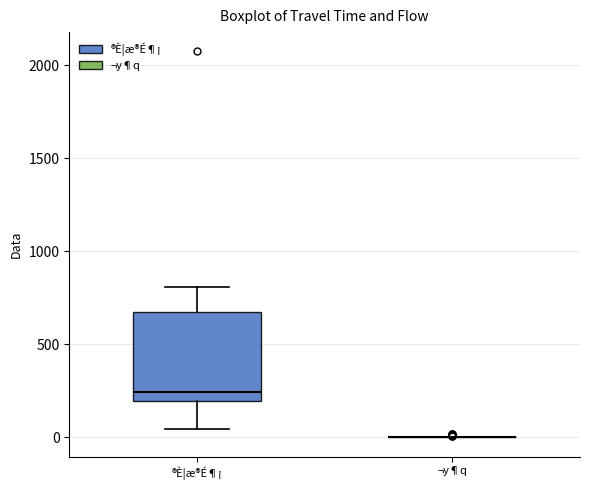

Reading left to right, transcribe this box plot: for each box, give where its median line is, the range the box spans, and where its two whiskers end, as read against the y-axis. The values are not printed on the chart, so give them approximately, as read against the axis.

®È¦æ®É¶¡: median 250, box 200 to 700, whiskers 50 to 800
¬y¶q: box collapsed to a line at 0, whiskers 0 to 0